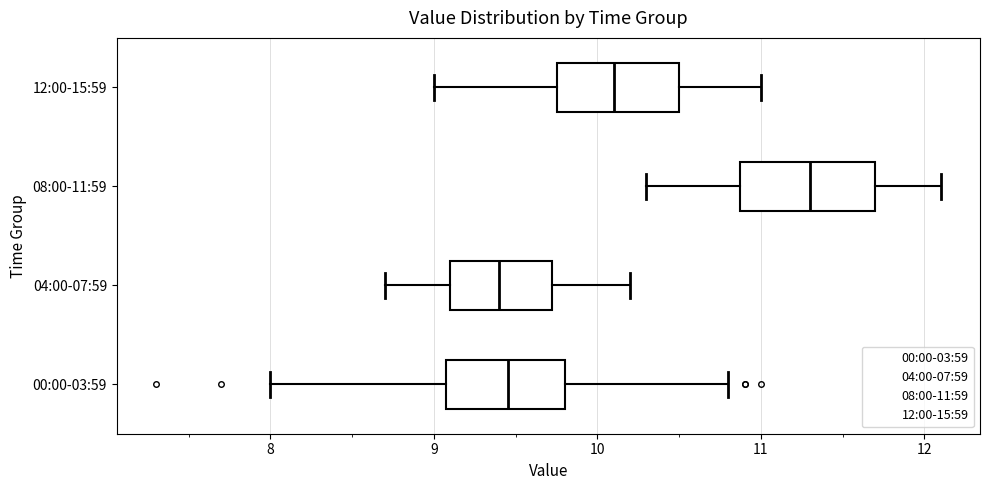

Reading bottom to top, transcribe this box plot: for each box, give where its median line is, the range the box spans, and where its two whiskers end, as read against the x-axis. The values are not printed on the chart, so give them approximately, as read against the axis.

00:00-03:59: median 9.5, box 9.1 to 9.8, whiskers 8.0 to 10.8
04:00-07:59: median 9.4, box 9.1 to 9.7, whiskers 8.7 to 10.2
08:00-11:59: median 11.3, box 10.9 to 11.7, whiskers 10.3 to 12.1
12:00-15:59: median 10.1, box 9.8 to 10.5, whiskers 9.0 to 11.0